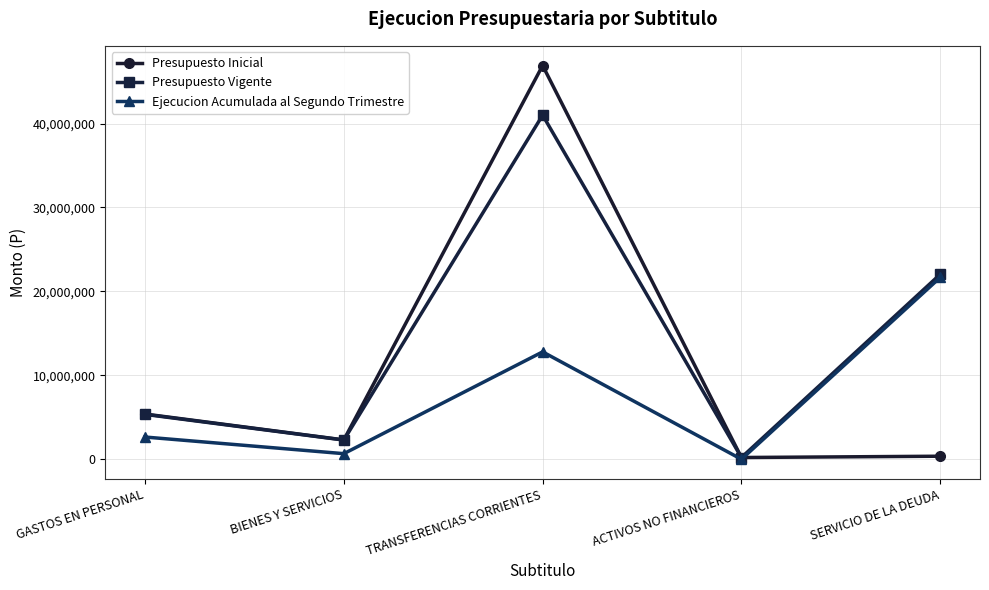

What is the lowest value of the Presupuesto Vigente series?

215416